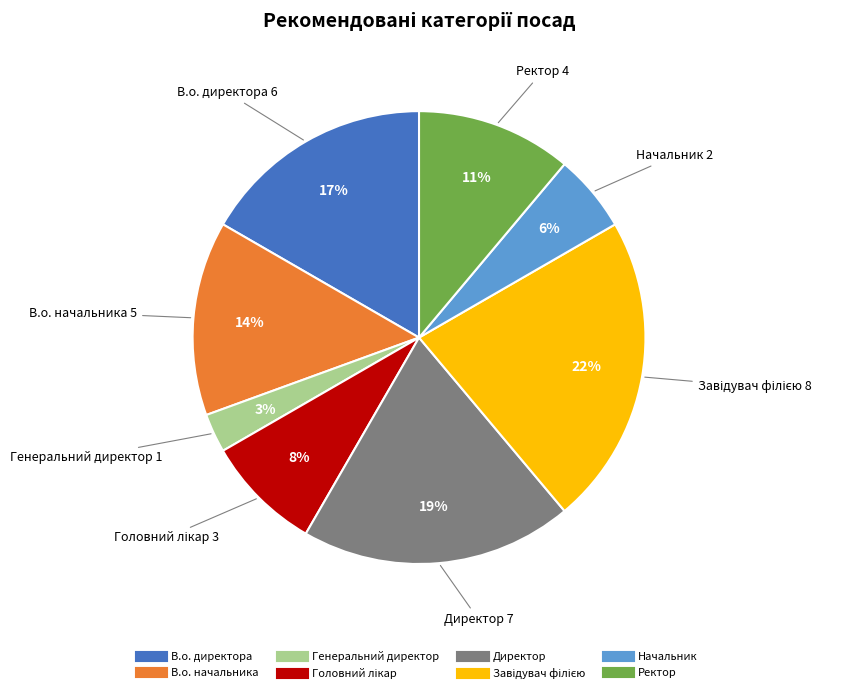

Is it true that Директор is 19% of the pie?

True